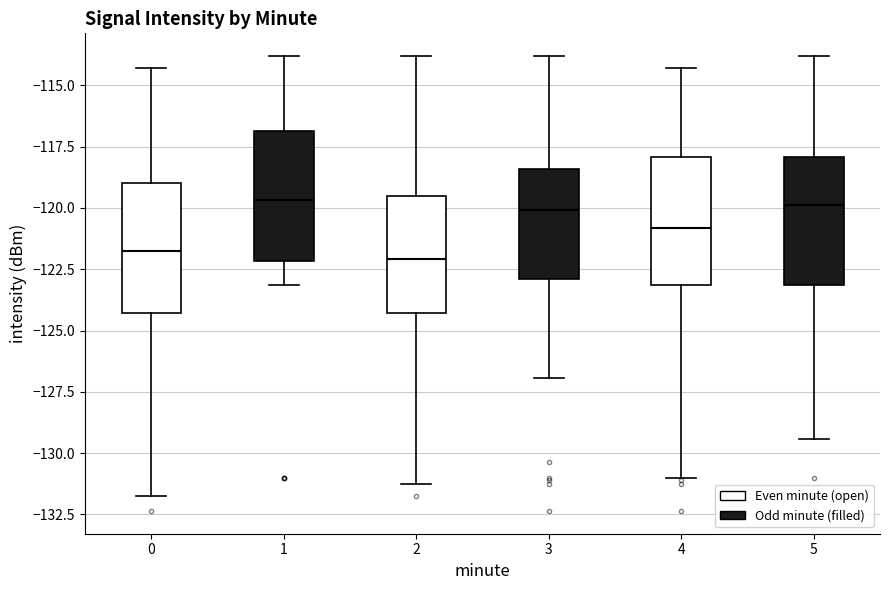

Where does the upper whisker of the box at x = 4 end on the y-axis? The values are not printed on the chart, so give them approximately, as read against the axis.

-114.5